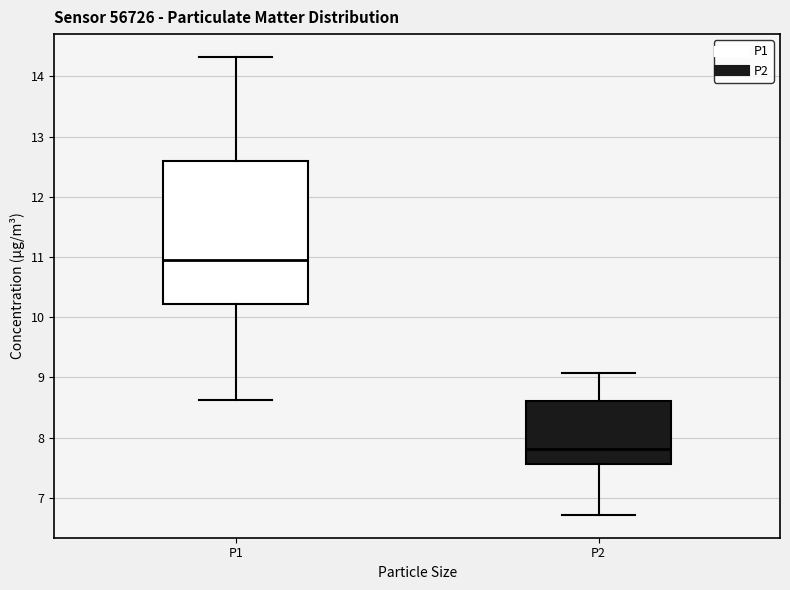

Which box has the highest median line?

P1